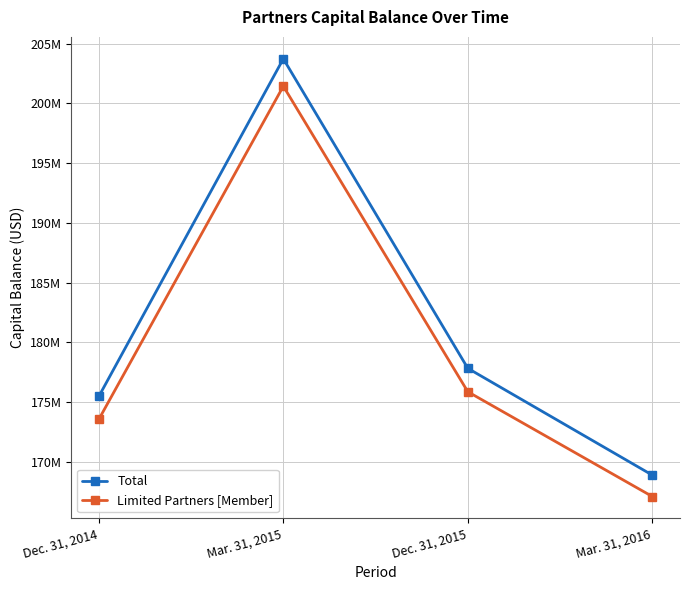

True or false: Total and Limited Partners [Member] cross at least once.

False